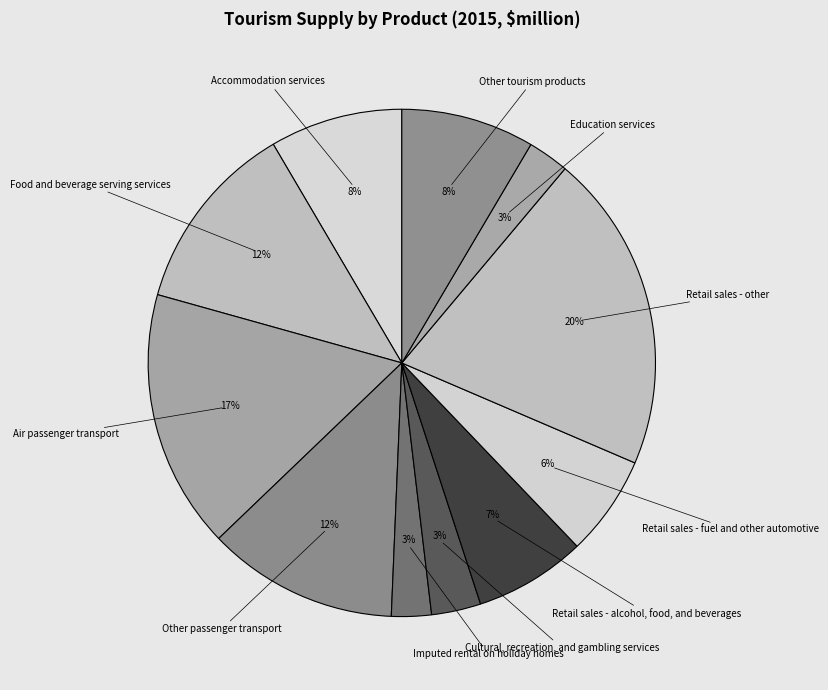

Count the number of slices in the pie.

11